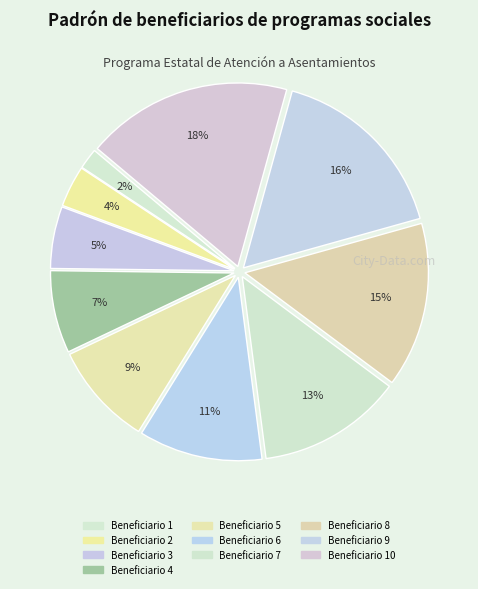

Rank the categories by value from lowest to highest.

Beneficiario 1, Beneficiario 2, Beneficiario 3, Beneficiario 4, Beneficiario 5, Beneficiario 6, Beneficiario 7, Beneficiario 8, Beneficiario 9, Beneficiario 10